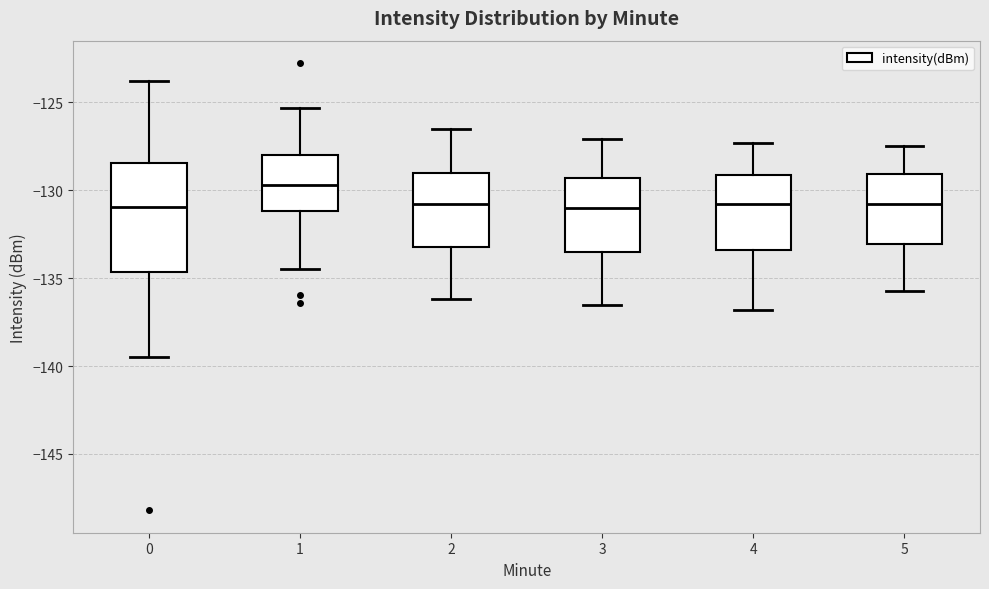

Reading left to right, read every box against the y-axis: the position of its median line, the range the box covers, and the ends of its whiskers. The values are not printed on the chart, so give them approximately, as read against the axis.

0: median -131.0, box -134.5 to -128.5, whiskers -139.5 to -124.0
1: median -129.5, box -131.0 to -128.0, whiskers -134.5 to -125.5
2: median -130.5, box -133.0 to -129.0, whiskers -136.0 to -126.5
3: median -131.0, box -133.5 to -129.5, whiskers -136.5 to -127.0
4: median -130.5, box -133.5 to -129.0, whiskers -137.0 to -127.5
5: median -131.0, box -133.0 to -129.0, whiskers -135.5 to -127.5